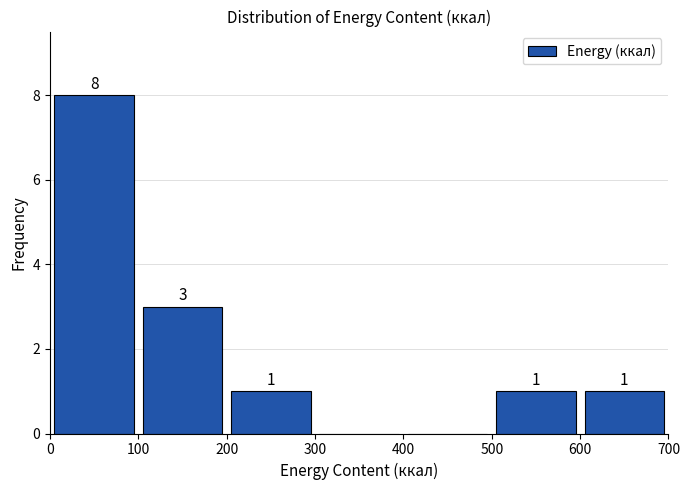

Over which range of the x-axis is the bar tallest?

0 to 100